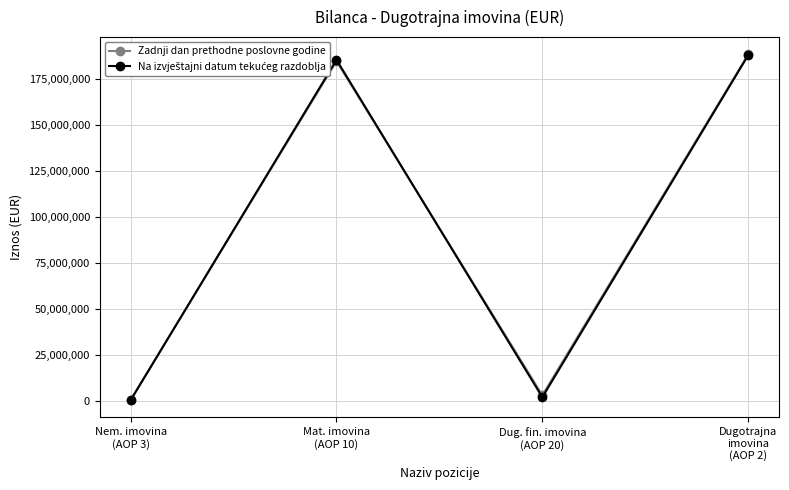

What is the greatest value displayed?

188216978